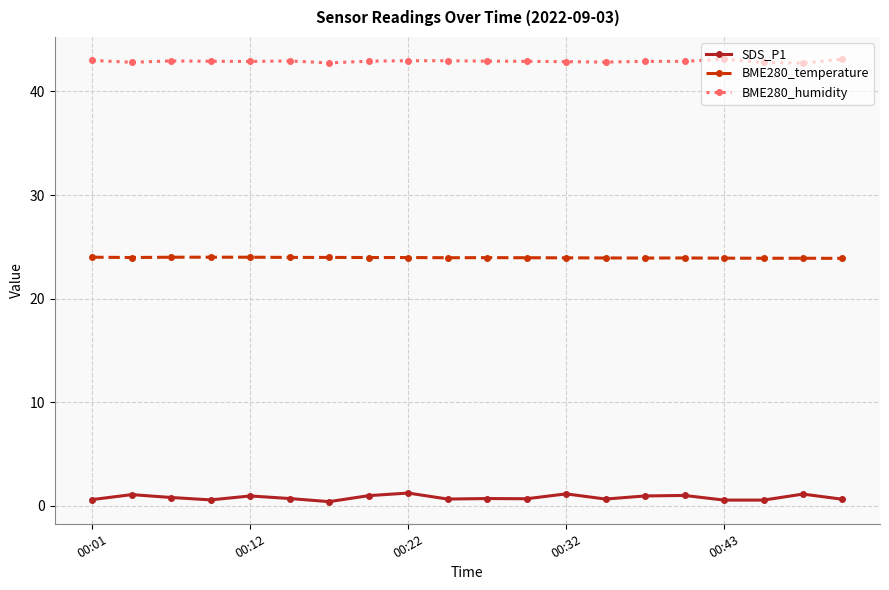

What is the average value of the BME280_humidity series?

42.9